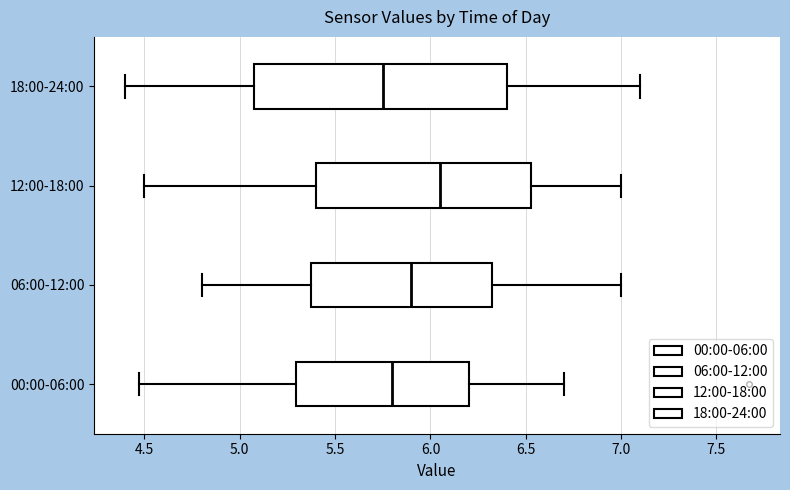

Which box is the widest, from its left edge to its right edge?

18:00-24:00